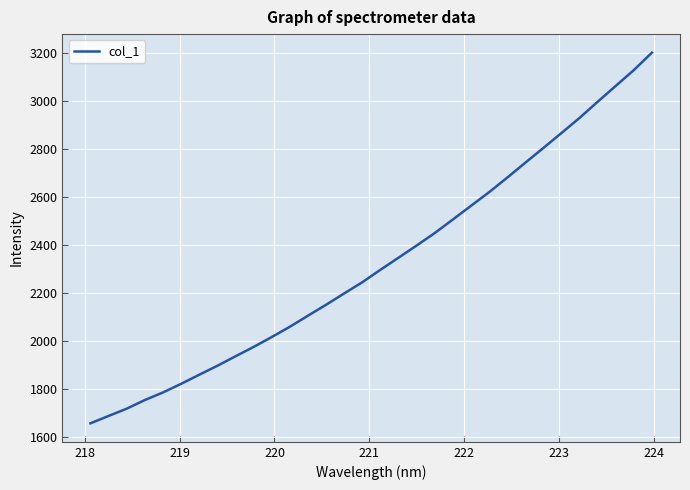

What is the smallest value displayed?

1657.1